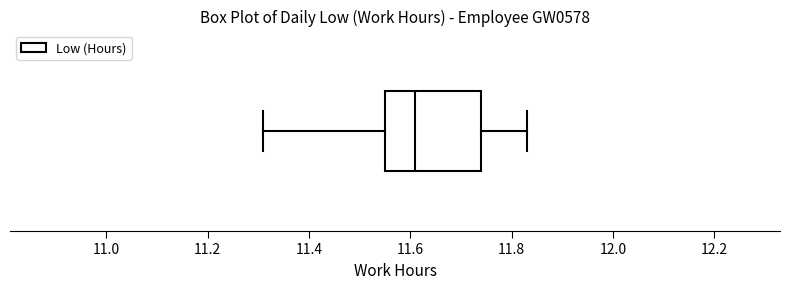

Read this box plot against the x-axis: the position of the median line, the range covered by the box, and the ends of both whiskers. The values are not printed on the chart, so give them approximately, as read against the axis.

median 11.62, box 11.56 to 11.74, whiskers 11.32 to 11.84